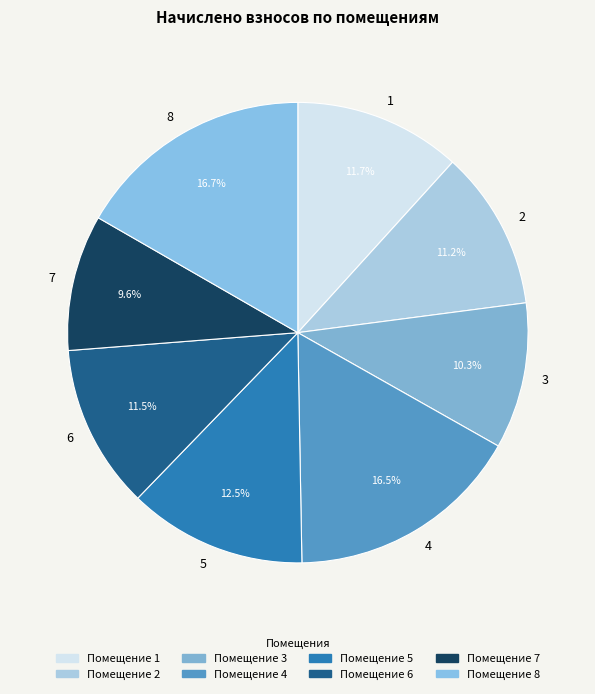

The 5 slice represents 1% of the pie. True or false?

False